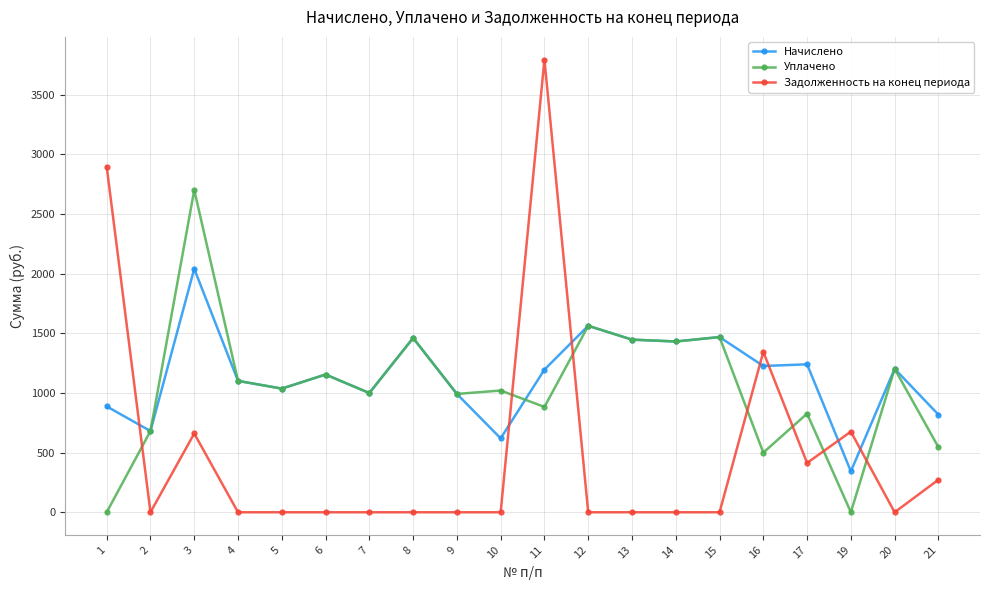

Which series has the widest spread of values?

Задолженность на конец периода